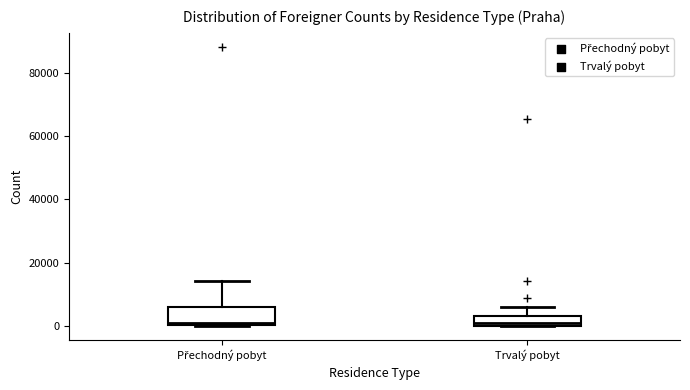

Reading left to right, read every box against the y-axis: the position of its median line, the range the box covers, and the ends of its whiskers. The values are not printed on the chart, so give them approximately, as read against the axis.

Přechodný pobyt: median 0 (just above the box's lower edge), box 0 to 6000, whiskers 0 to 14000
Trvalý pobyt: median 0 (just above the box's lower edge), box 0 to 4000, whiskers 0 to 6000